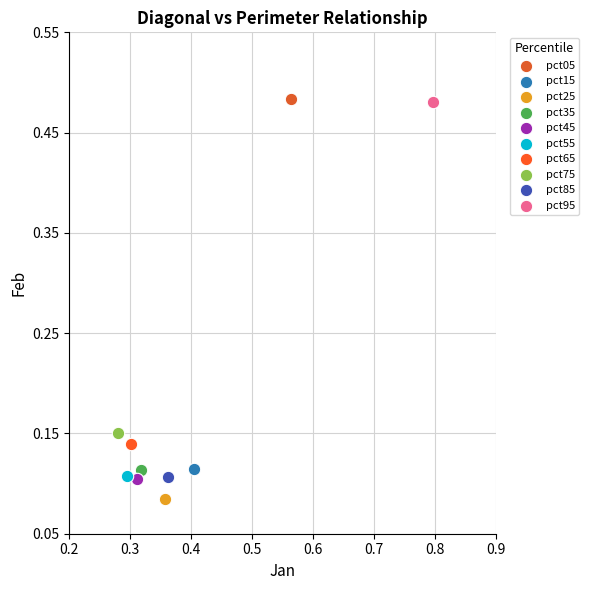

Which series reaches the minimum Y coordinate?

pct25